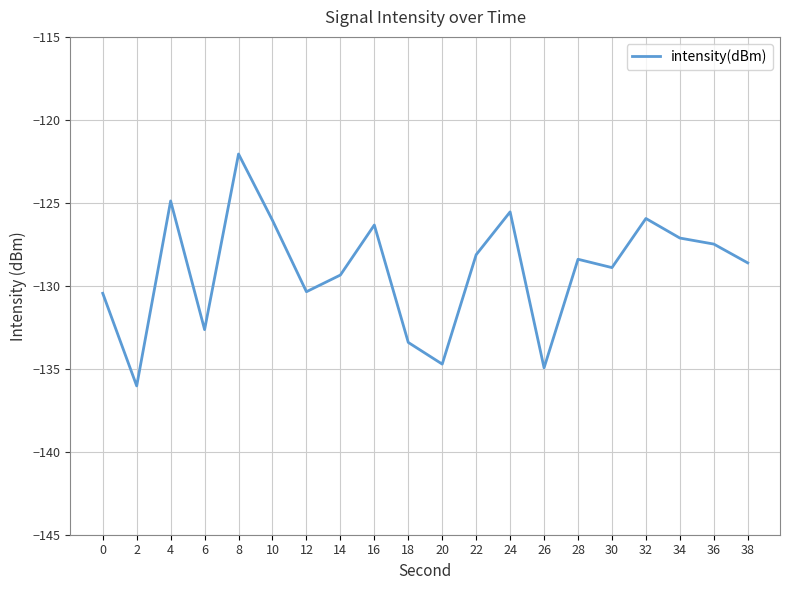

What is the approximate value at 8?

-122.1